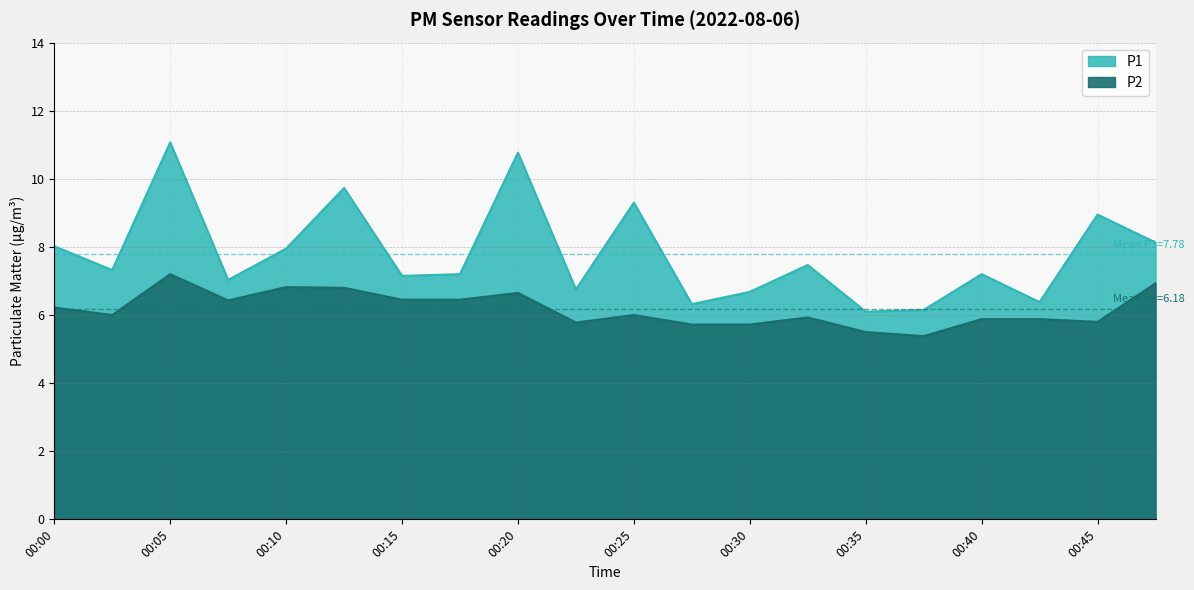

Which has a higher value, 00:25 or 00:18?

00:25